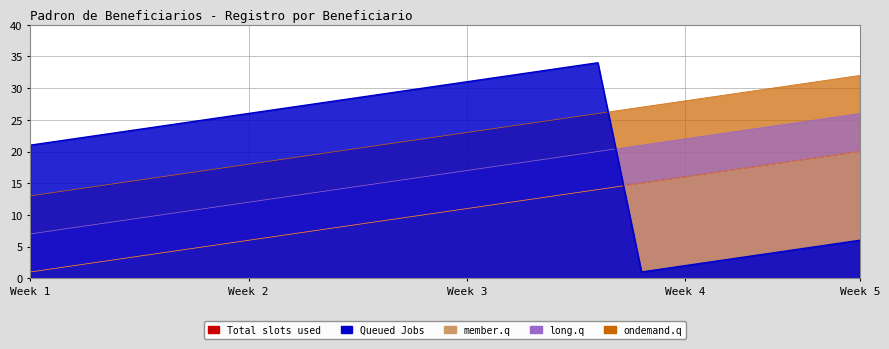

Which has a higher value, Week 2 or Week 5?

Week 5